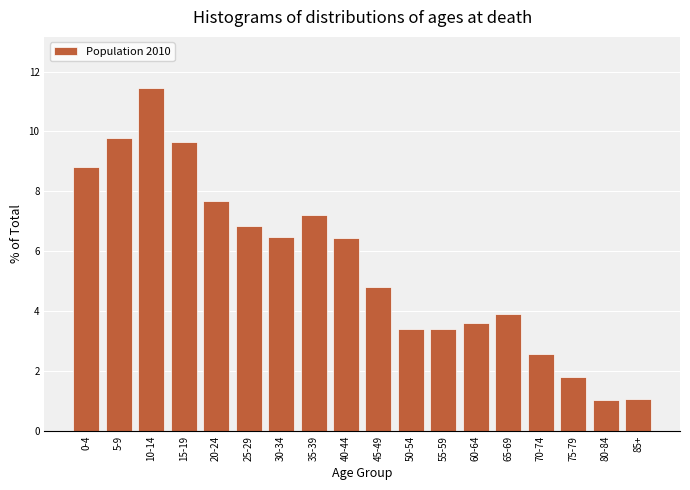

The chart shows a value of 3.6 at 60-64. True or false?

True